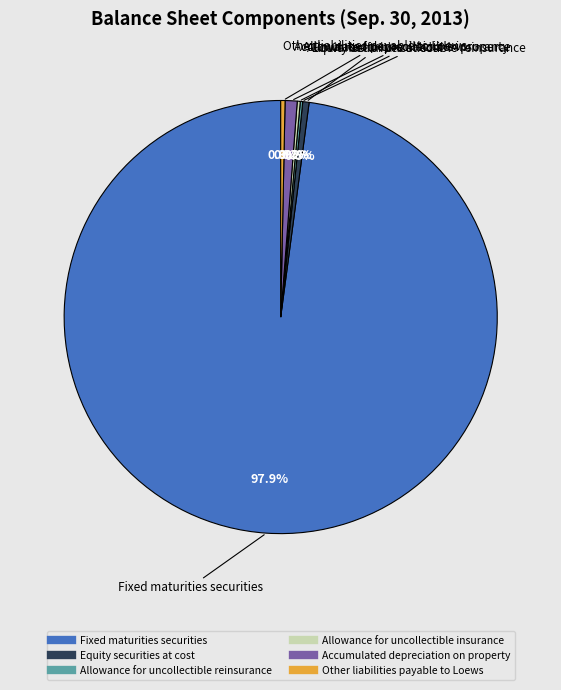

What percentage is the Fixed maturities securities slice, to the nearest percent?

98%